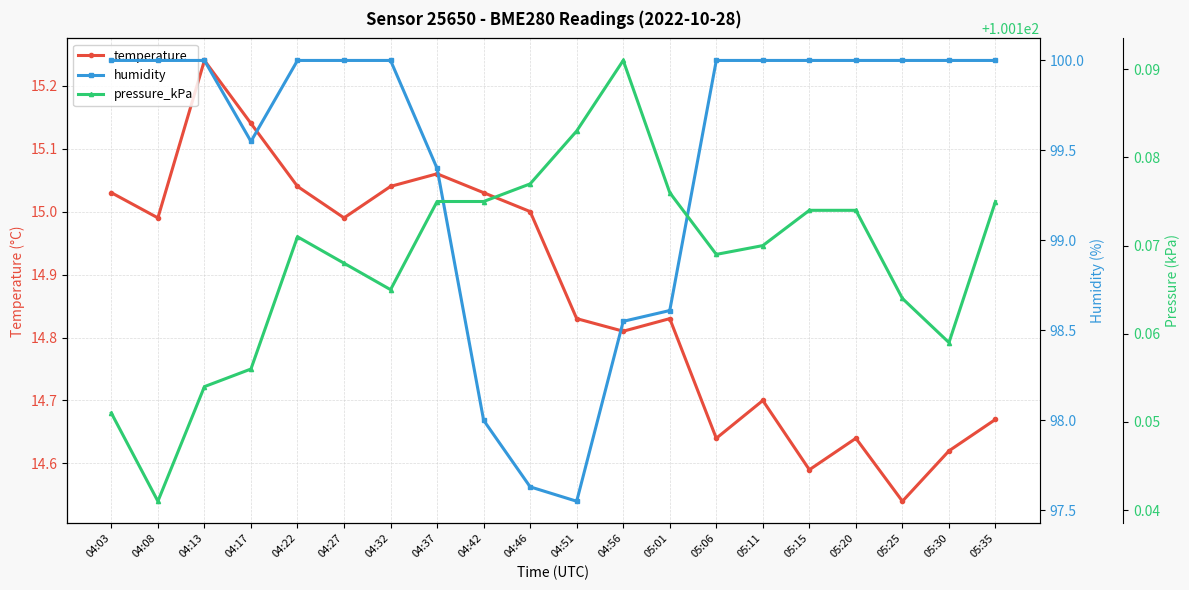

What is the spread (max minus min) of values at 05:25?

85.6